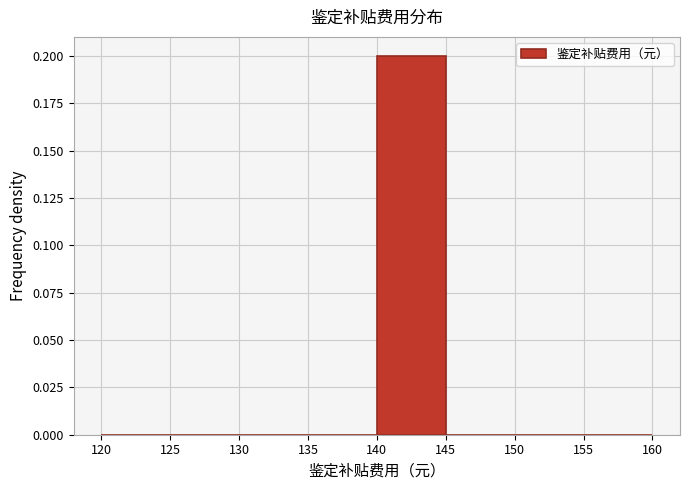

Which range on the x-axis has the tallest bar?

140 to 145